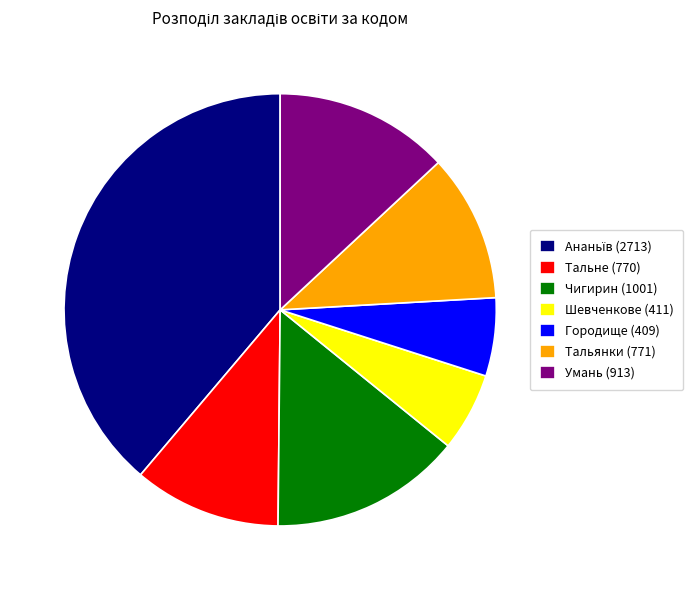

True or false: Шевченкове (411) accounts for 13% of the total.

False